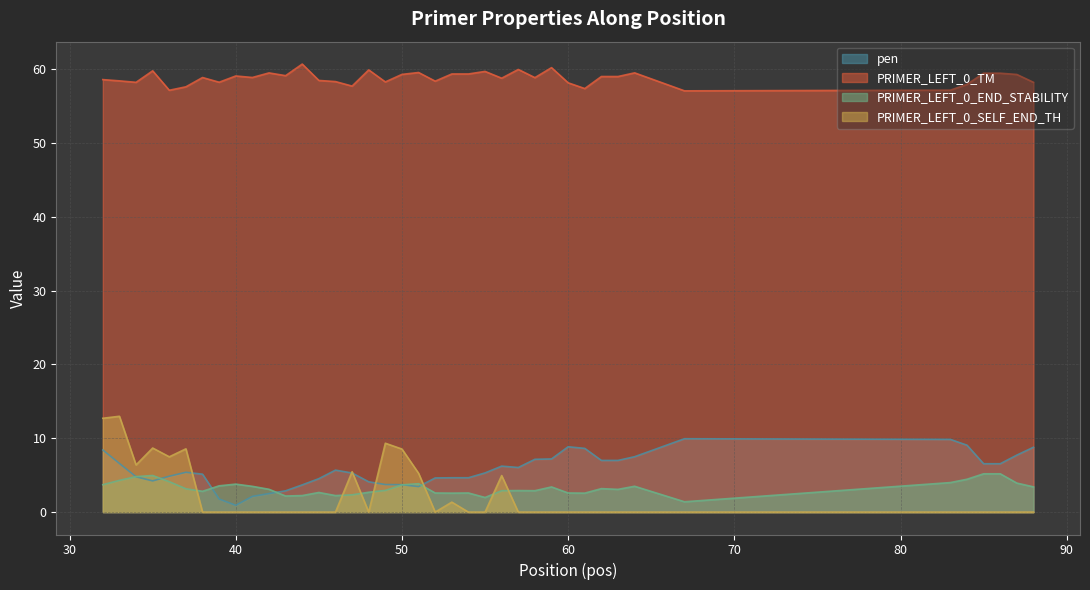

What is the spread (max minus min) of values at 49?

55.3